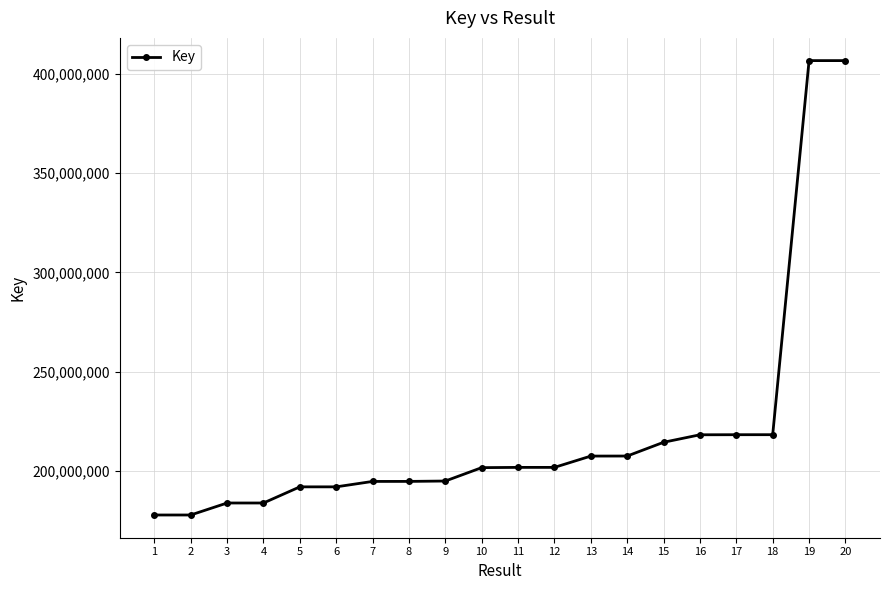

What is the difference between the maximum and minimum values?

228674330